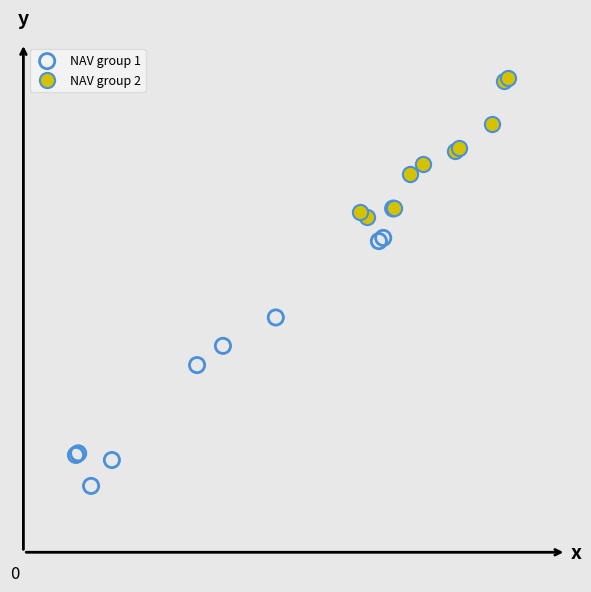

Which series contains the highest Y value?

NAV group 2